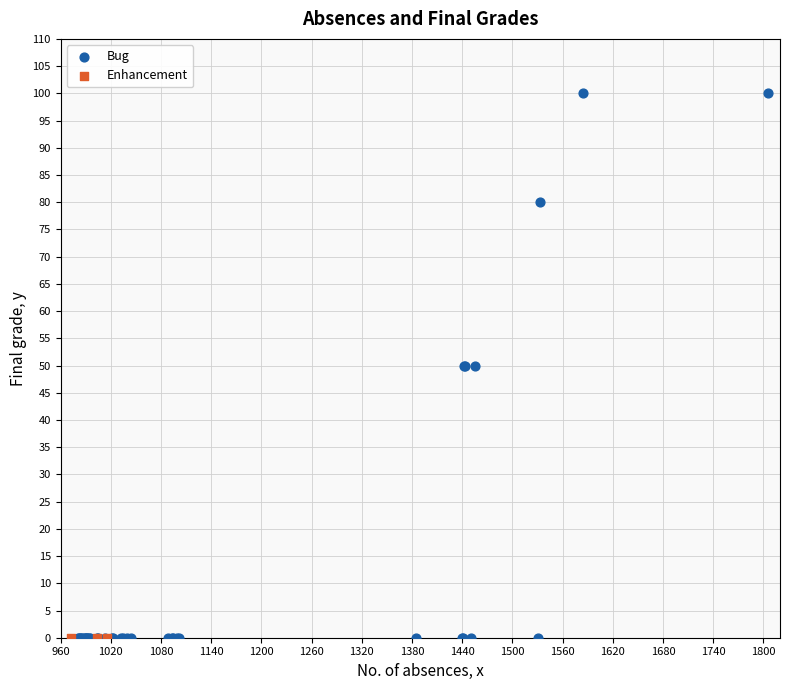

Which series reaches the maximum Y coordinate?

Bug